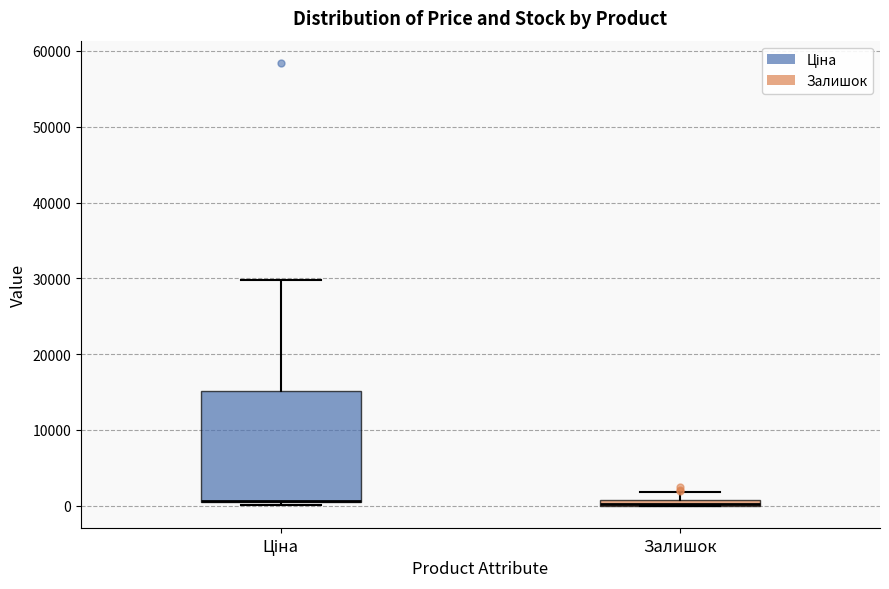

Where does the upper whisker of the box for Залишок end on the y-axis? The values are not printed on the chart, so give them approximately, as read against the axis.

2000